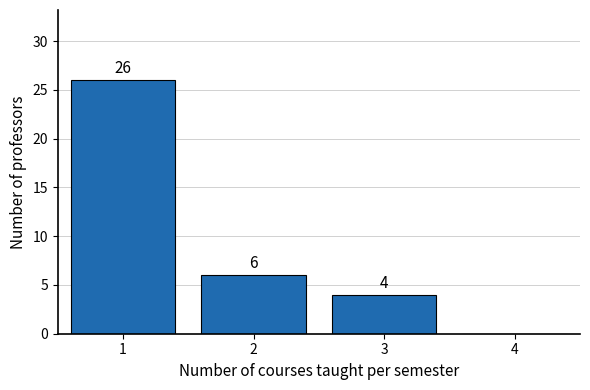

Reading right to left, what are all the values shown in this chart?

4=0	3=4	2=6	1=26